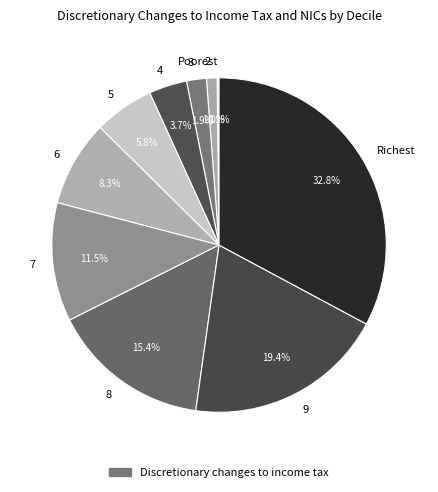

Does 6 represent more than half of the total?

No